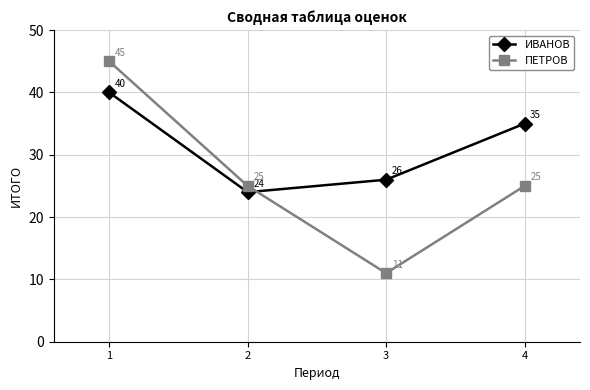

How many categories are shown in the chart?

4